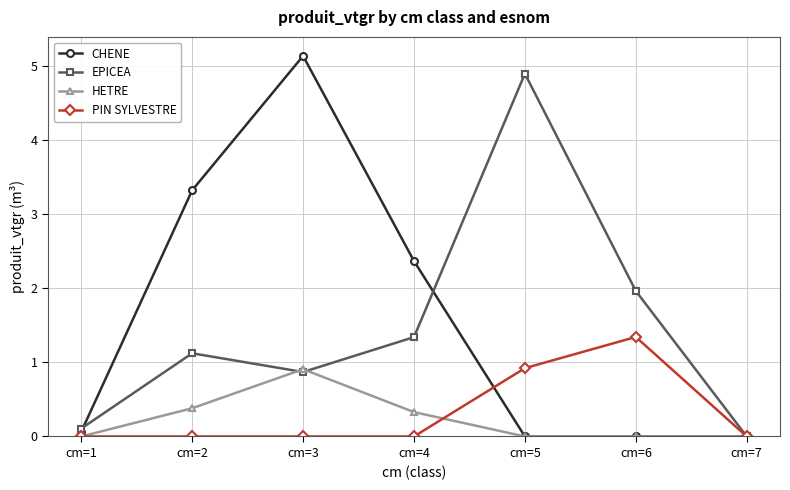

Which series changed the most between cm=4 and cm=7?

CHENE